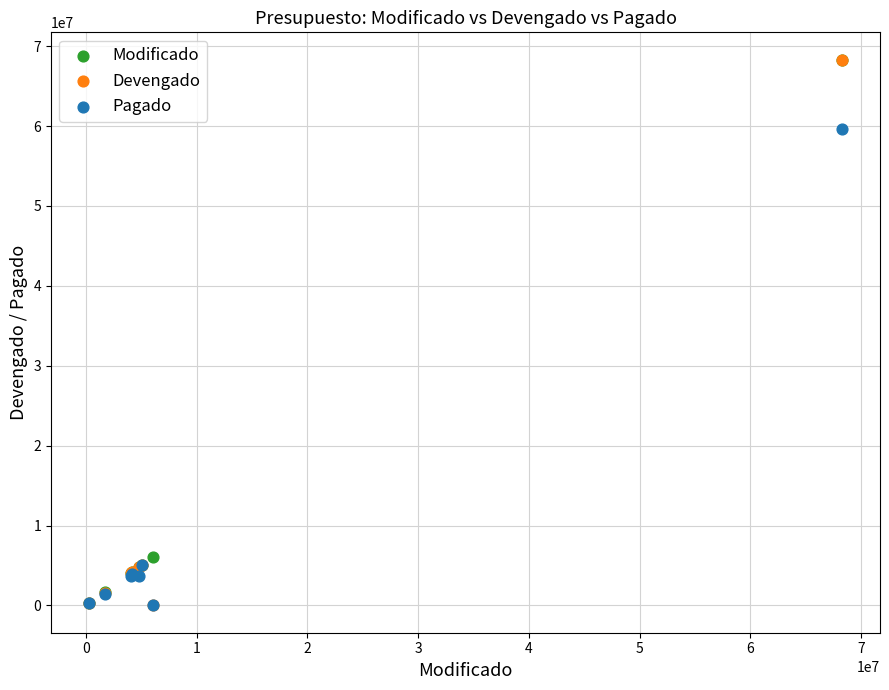

In the Devengado series, what Y value is closest to 34158193?

5060353.6